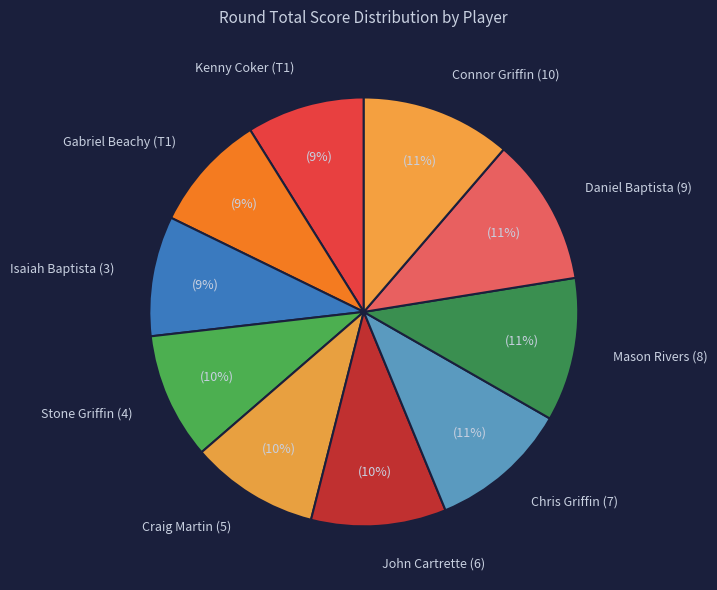

Is there a majority slice in this chart?

No